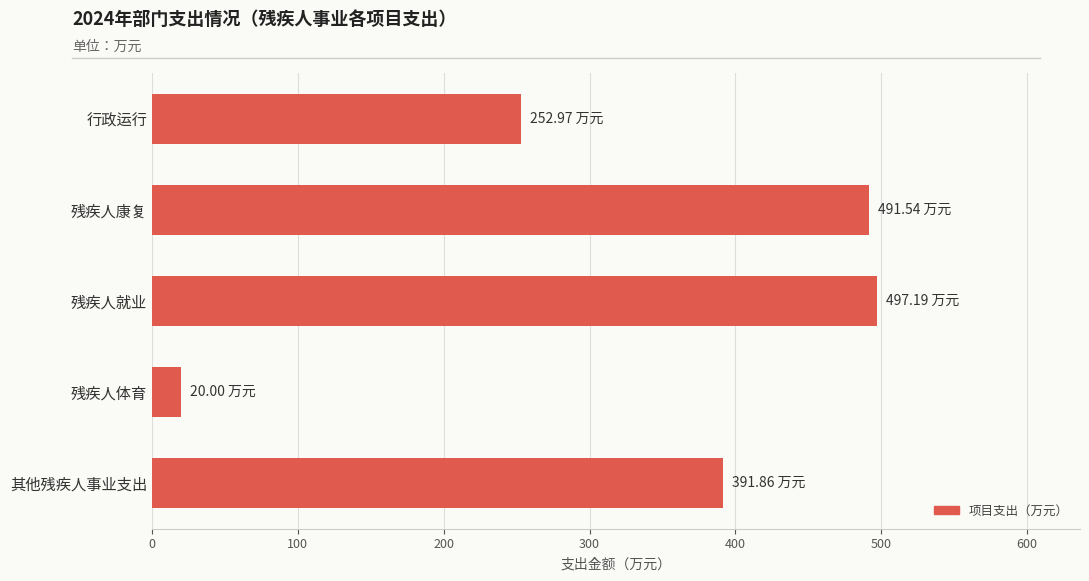

What is the average value?

330.7